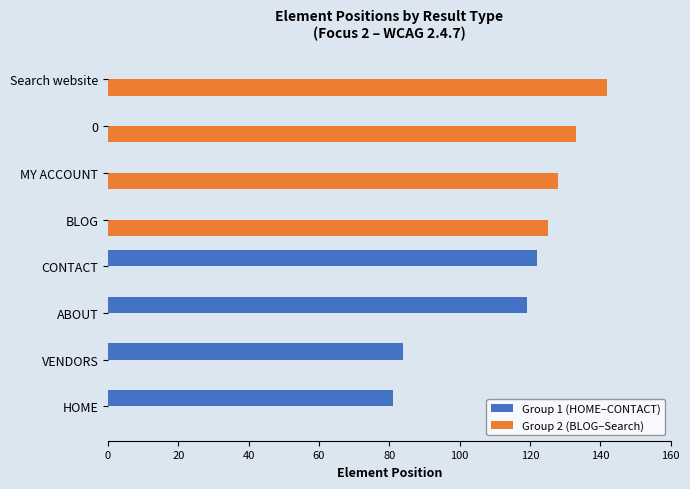

At which category is the sum across all series the highest?

Search website